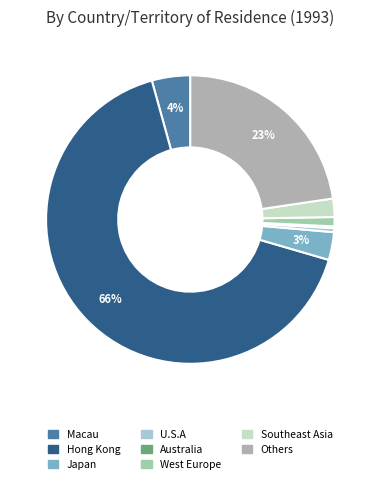

To the nearest percent, what is the difference between the largest and smallest slice percentages?

66%